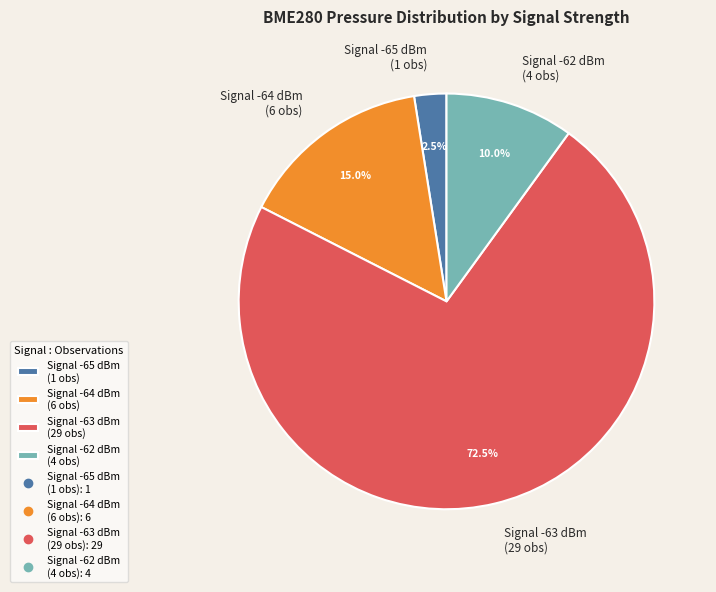

Which has a higher value, Signal -63 dBm (29 obs) or Signal -65 dBm (1 obs)?

Signal -63 dBm (29 obs)